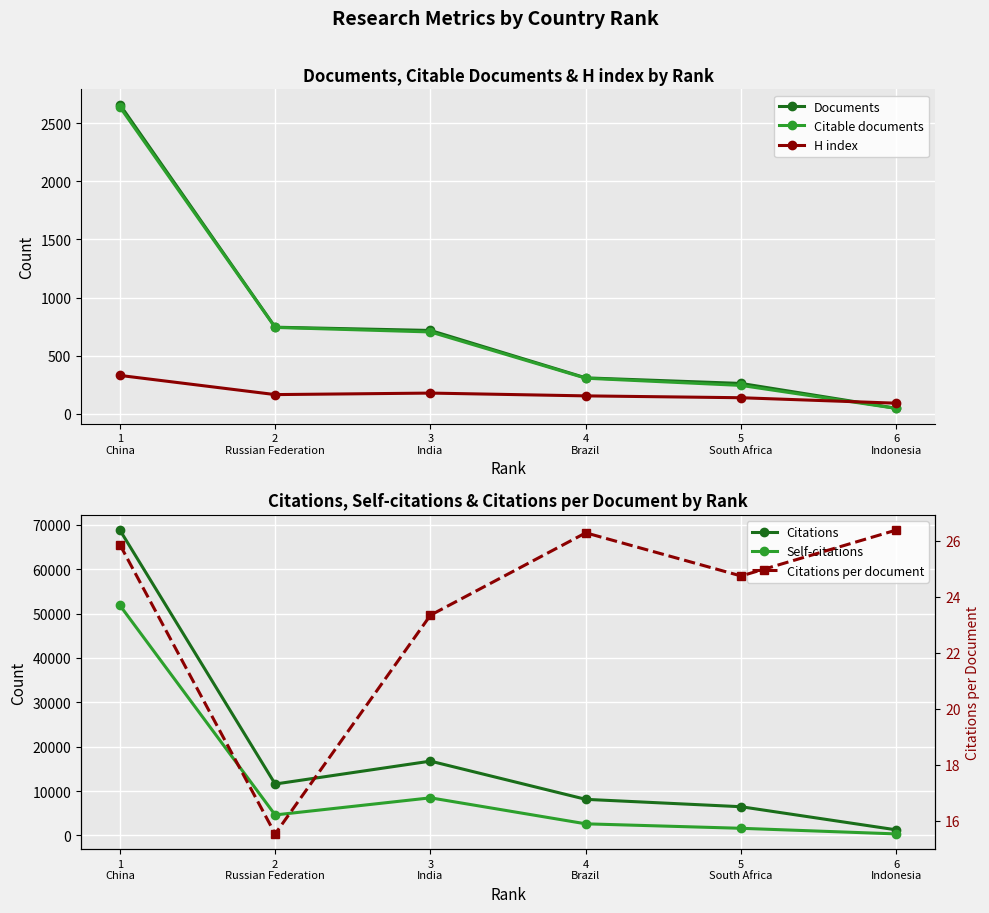

Which category has the lowest value in the Citations series?

6
Indonesia